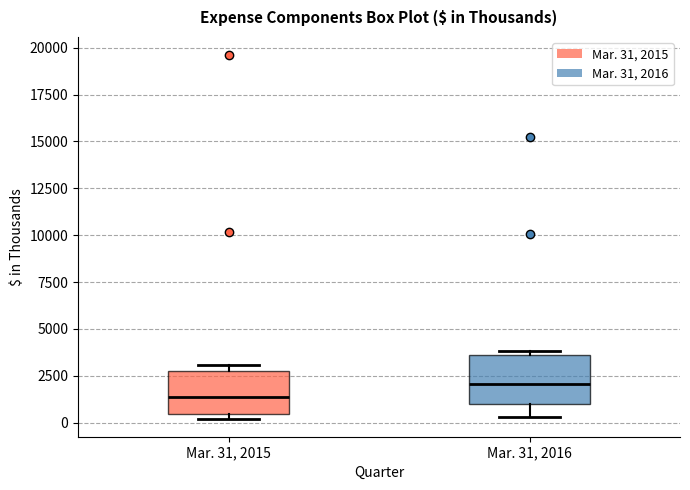

Which box's median line is the highest?

Mar. 31, 2016